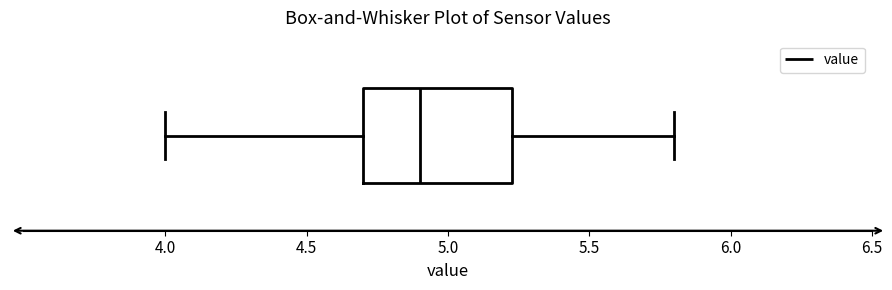

Transcribe this box plot: give where the median line is, the range the box spans, and where the two whiskers end, as read against the x-axis. The values are not printed on the chart, so give them approximately, as read against the axis.

median 4.90, box 4.70 to 5.25, whiskers 4.00 to 5.80